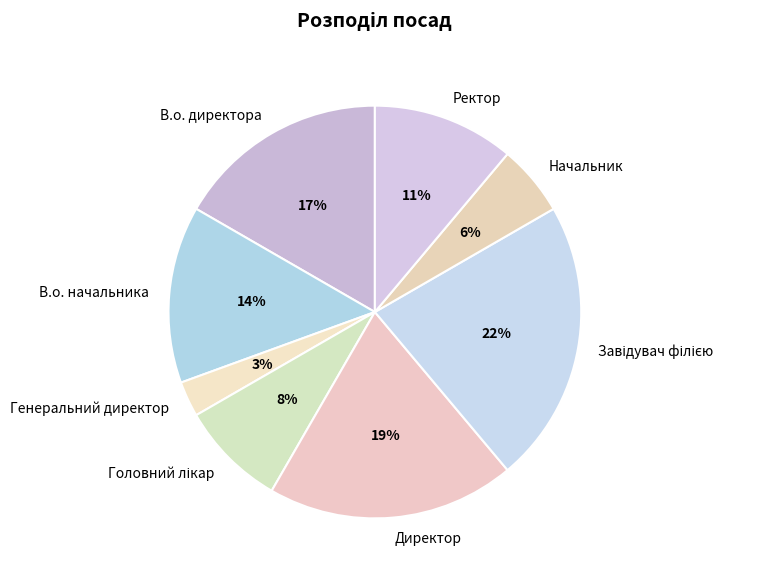

Is the sum of Директор and Начальник greater than half?

No